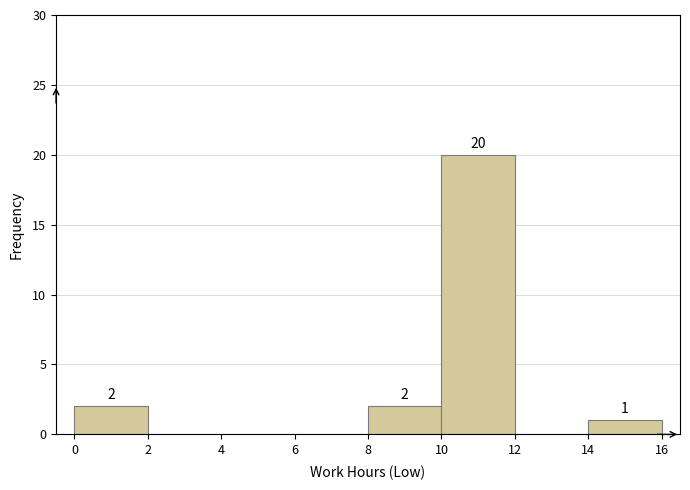

Which range on the x-axis has the tallest bar?

10 to 12